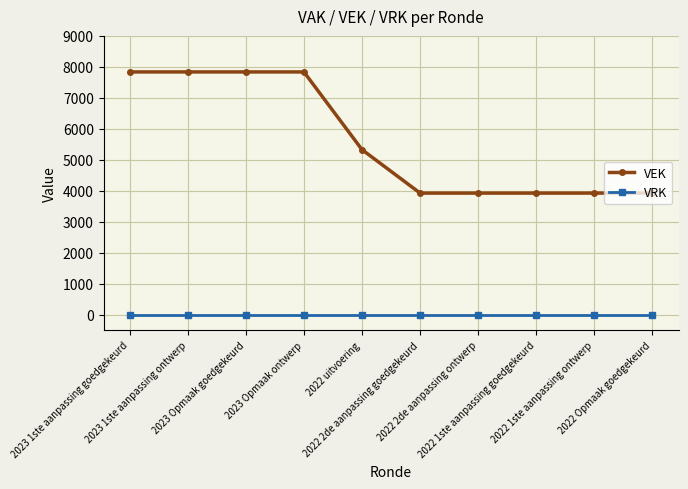

Count the VEK values in the range 3923 to 7836.

10